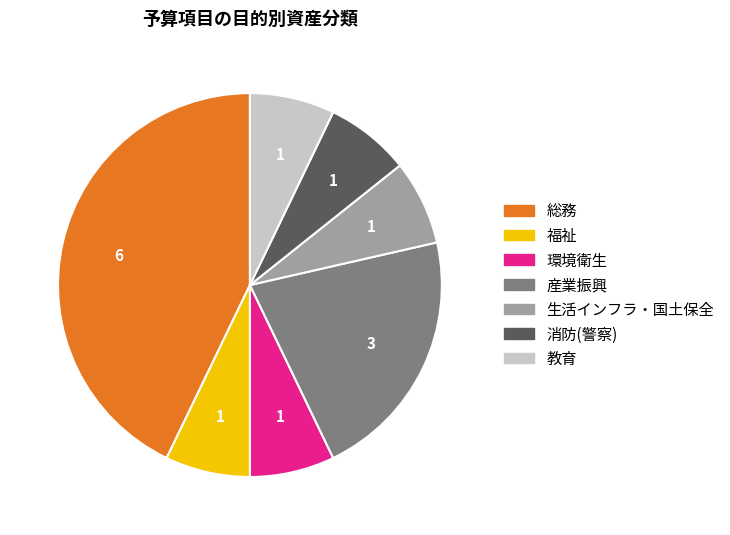

The 生活インフラ・国土保全 slice represents 17% of the pie. True or false?

False